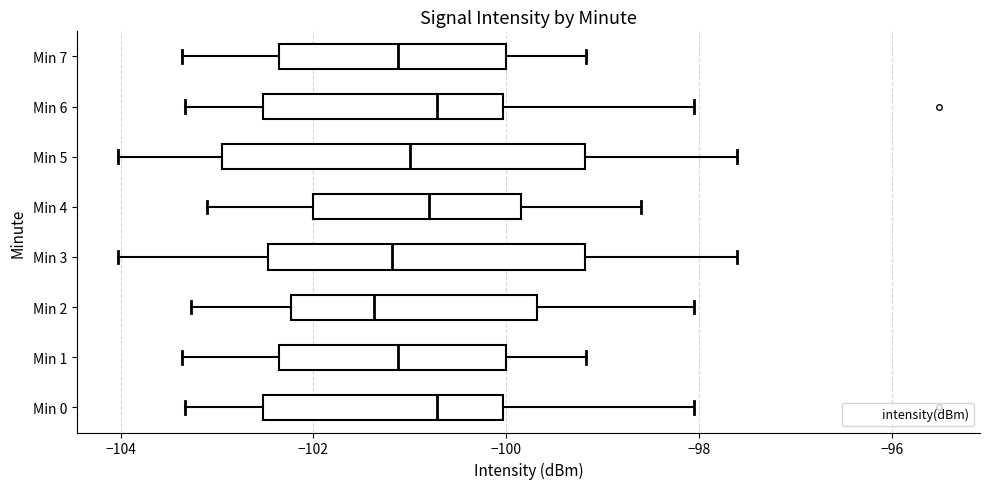

Reading bottom to top, read every box against the x-axis: the position of its median line, the range the box covers, and the ends of its whiskers. The values are not printed on the chart, so give them approximately, as read against the axis.

Min 0: median -100.8, box -102.6 to -100.0, whiskers -103.4 to -98.0
Min 1: median -101.2, box -102.4 to -100.0, whiskers -103.4 to -99.2
Min 2: median -101.4, box -102.2 to -99.6, whiskers -103.2 to -98.0
Min 3: median -101.2, box -102.4 to -99.2, whiskers -104.0 to -97.6
Min 4: median -100.8, box -102.0 to -99.8, whiskers -103.0 to -98.6
Min 5: median -101.0, box -103.0 to -99.2, whiskers -104.0 to -97.6
Min 6: median -100.8, box -102.6 to -100.0, whiskers -103.4 to -98.0
Min 7: median -101.2, box -102.4 to -100.0, whiskers -103.4 to -99.2